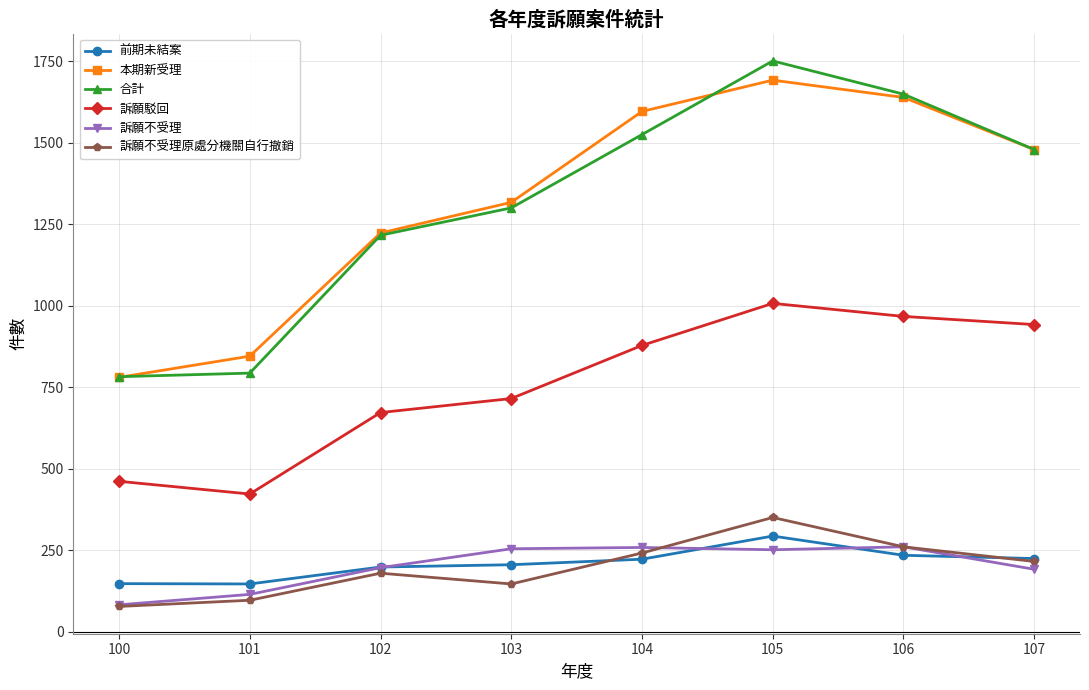

The 本期新受理 series shows 1890 at 103. True or false?

False